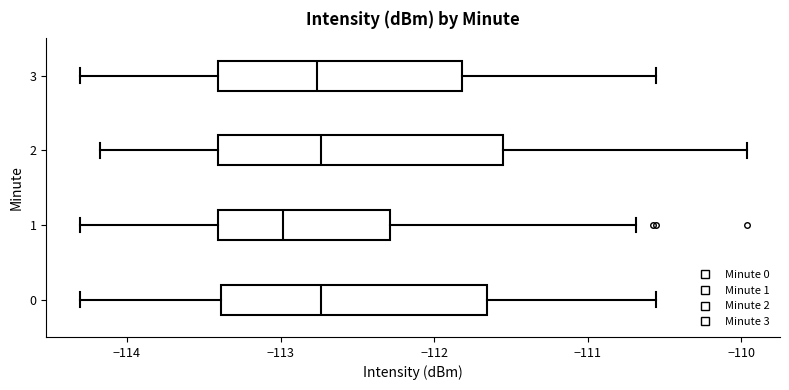

Reading bottom to top, transcribe this box plot: for each box, give where its median line is, the range the box spans, and where its two whiskers end, as read against the x-axis. The values are not printed on the chart, so give them approximately, as read against the axis.

0: median -112.7, box -113.4 to -111.7, whiskers -114.3 to -110.6
1: median -113.0, box -113.4 to -112.3, whiskers -114.3 to -110.7
2: median -112.7, box -113.4 to -111.5, whiskers -114.2 to -110.0
3: median -112.8, box -113.4 to -111.8, whiskers -114.3 to -110.6